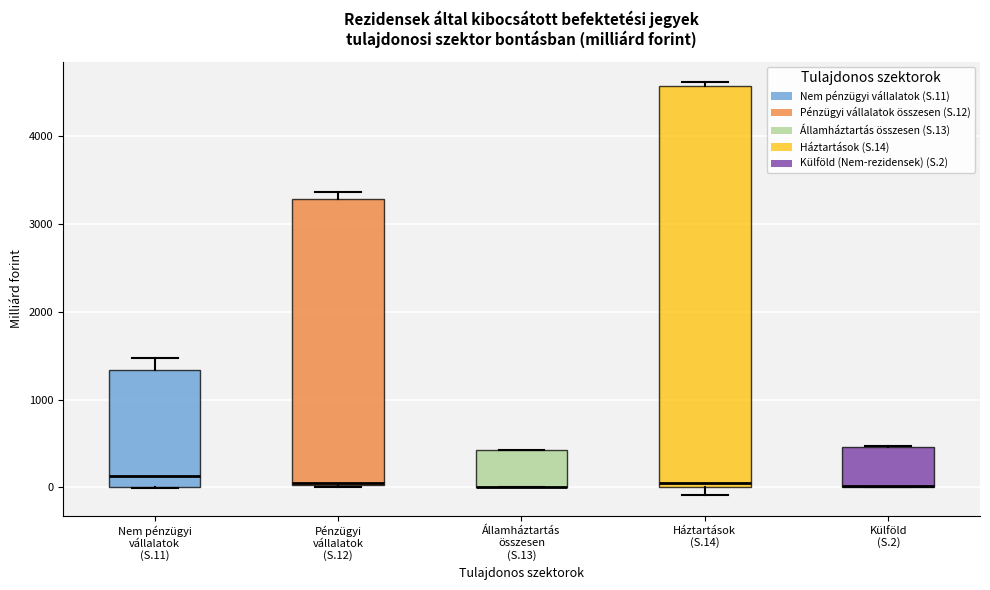

Comparing the boxes themselves (not the whiskers), which one is the tallest?

Háztartások (S.14)